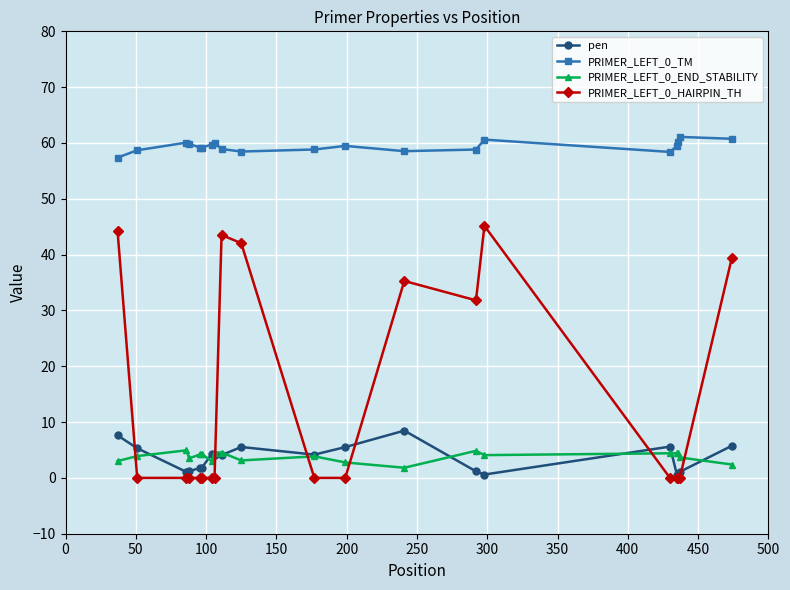

How many categories are shown in the chart?

20